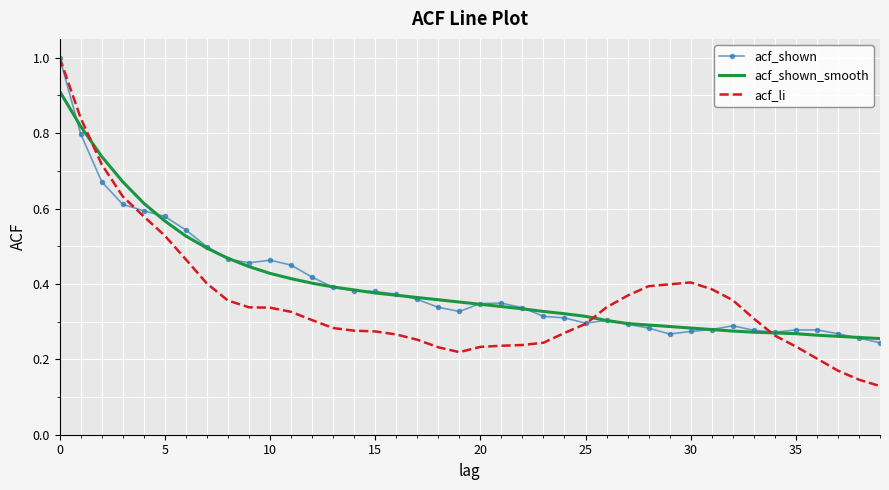

Which series has the widest spread of values?

acf_li